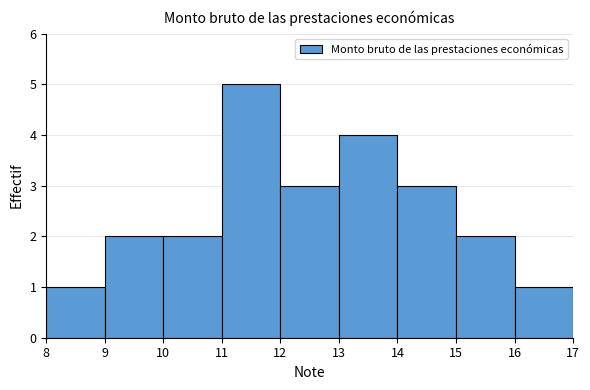

Reading left to right, list every bar in this chart as the range it spans on the x-axis followed by its height. The values are not printed on the chart, so give them approximately, as read against the axis.

8 to 9: 1
9 to 10: 2
10 to 11: 2
11 to 12: 5
12 to 13: 3
13 to 14: 4
14 to 15: 3
15 to 16: 2
16 to 17: 1